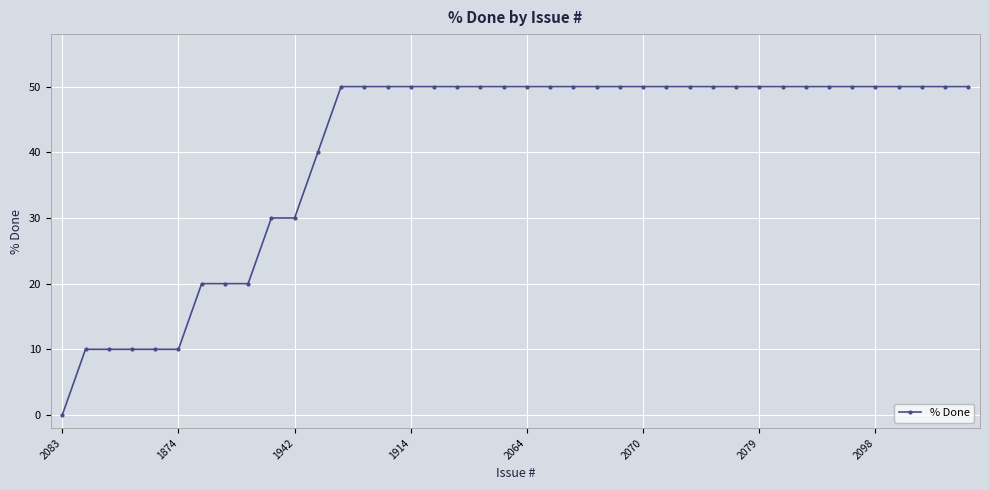

What is the maximum value shown in the chart?

50